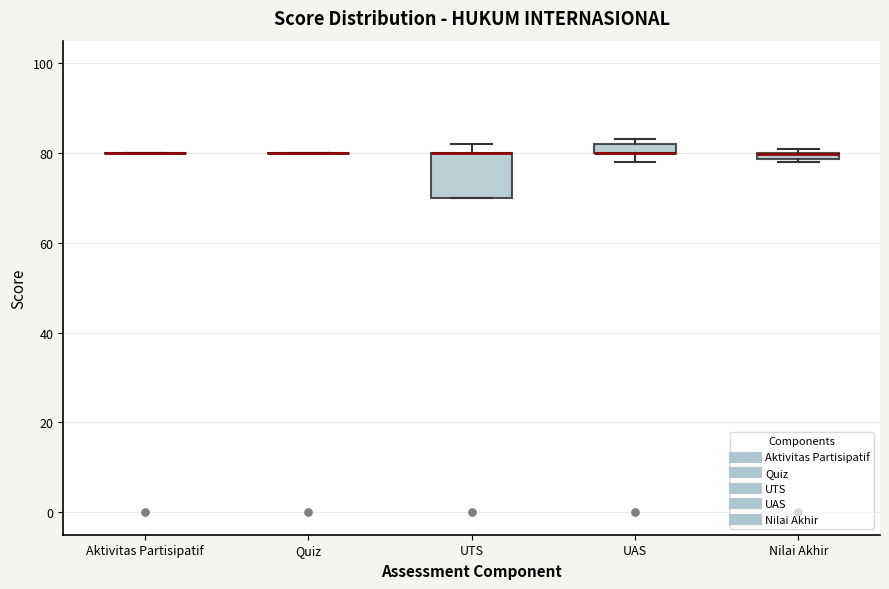

Which box is the tallest, from its lower edge to its upper edge?

UTS